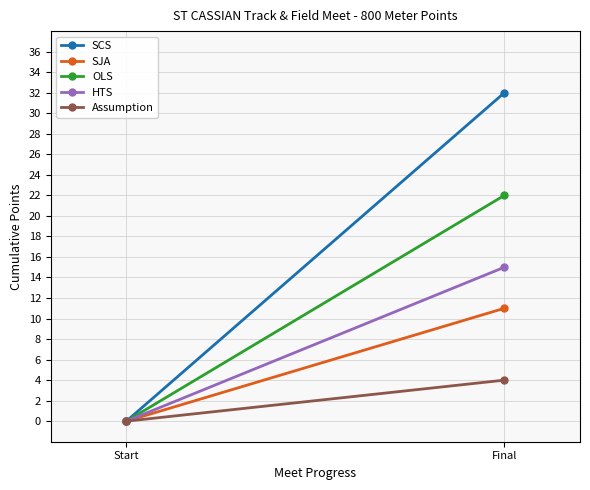

At how many categories does at least one series exceed 30?

1